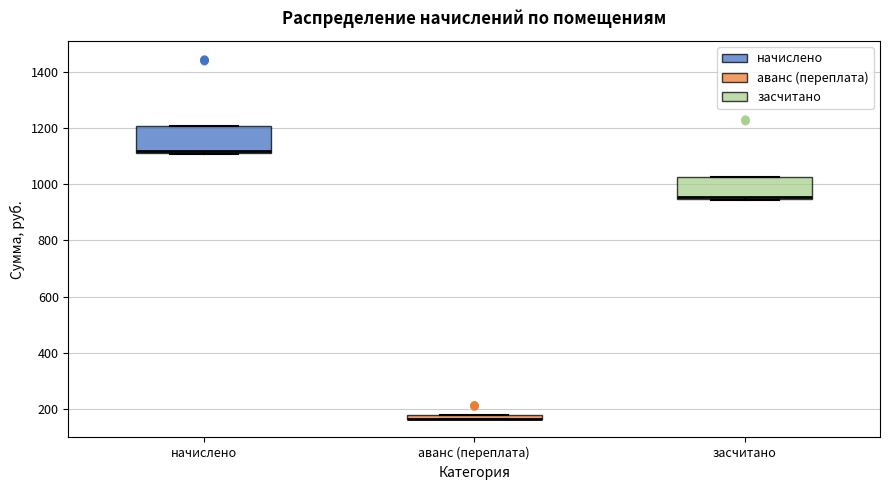

Where is the upper edge of the box for засчитано on the y-axis? The values are not printed on the chart, so give them approximately, as read against the axis.

1020